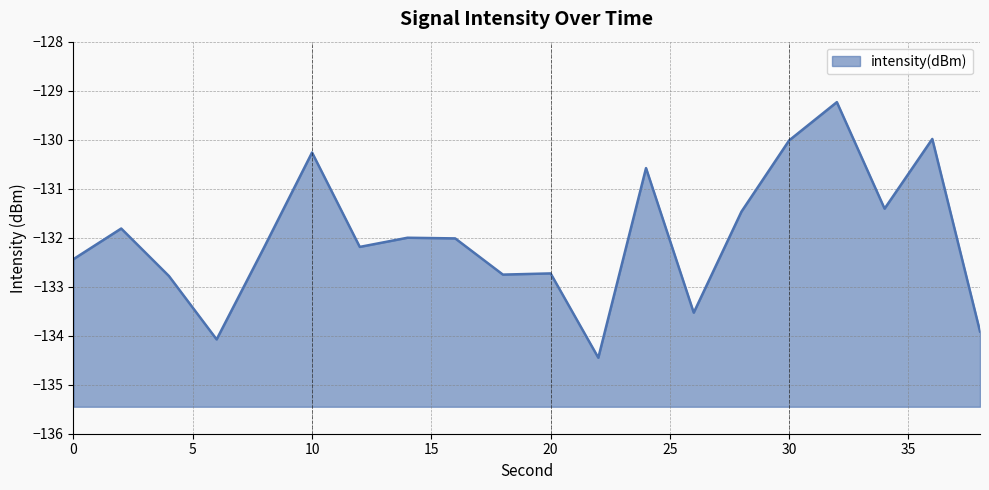

Which has a higher value, 24 or 18?

24